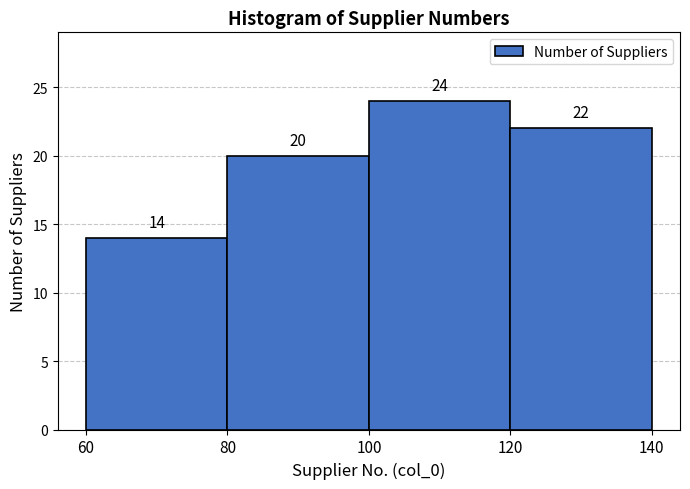

Reading left to right, list every bar in this chart as the range it spans on the x-axis followed by its height.

60 to 80: 14
80 to 100: 20
100 to 120: 24
120 to 140: 22